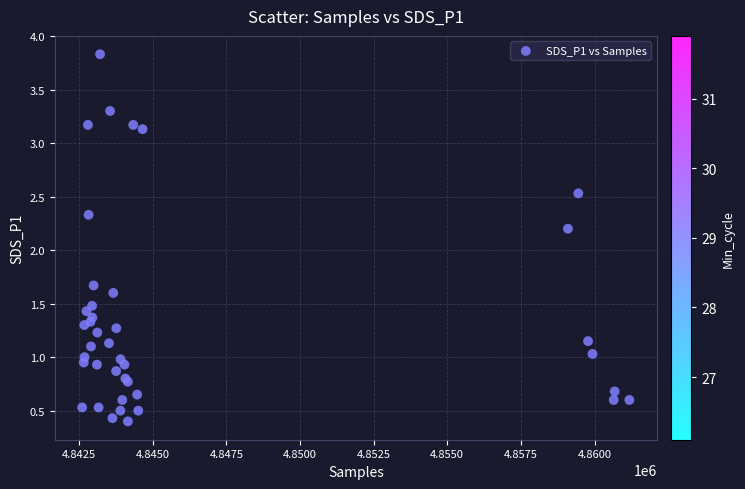

What Y value in the scatter plot is closest to 2?

2.2